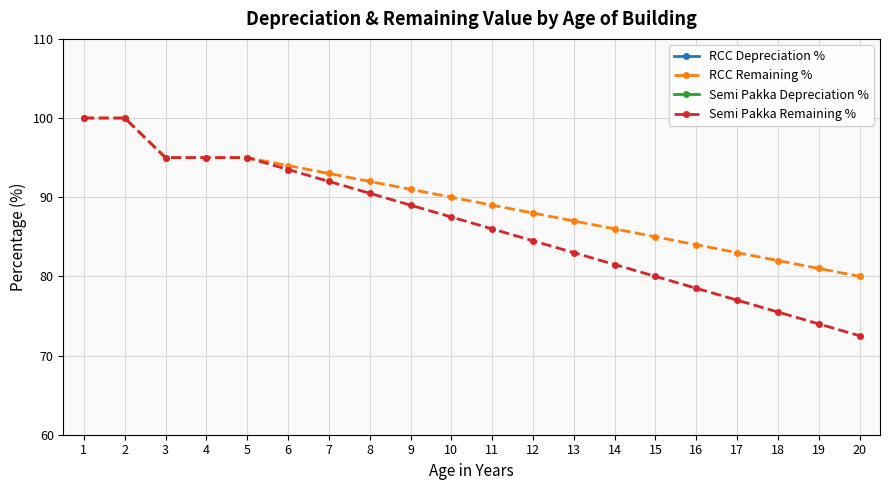

The value of Semi Pakka Depreciation % at 18 is 24.5. True or false?

True